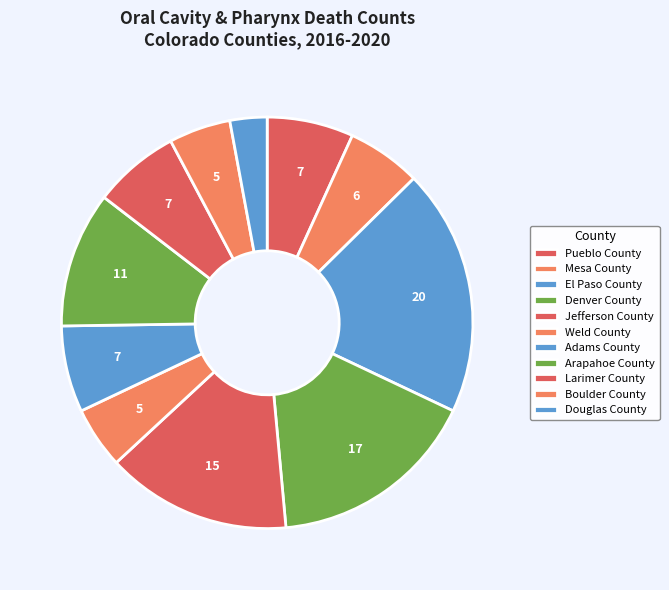

How much of the chart is everything except Denver County?

83.5%